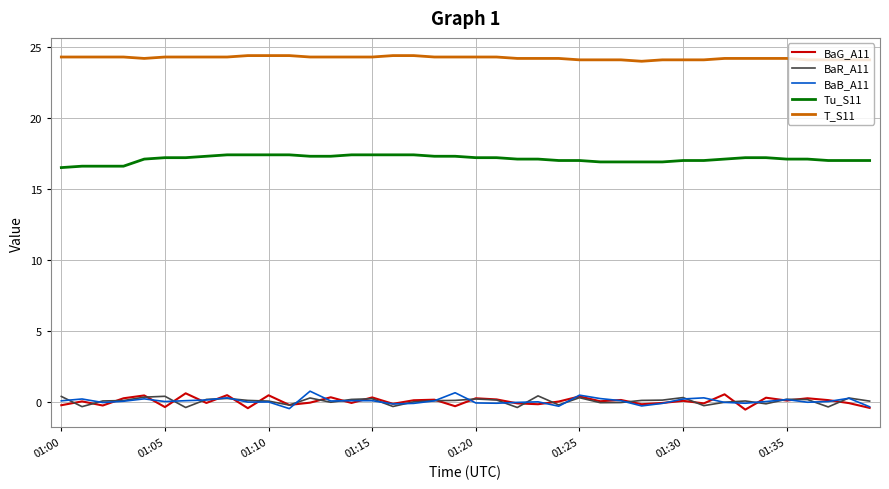

How many series are shown in this chart?

5